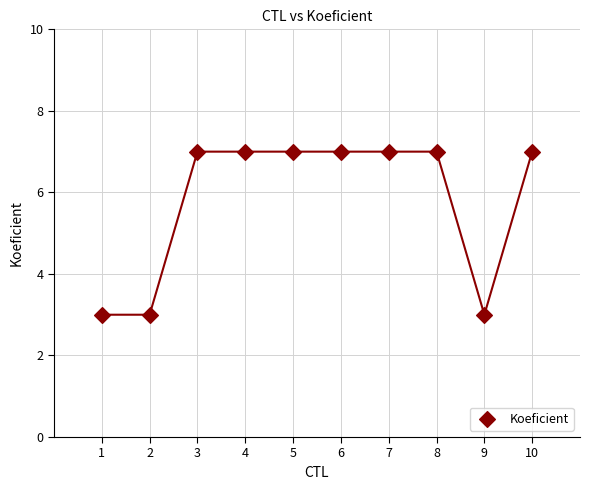

What is the average Y value?

6